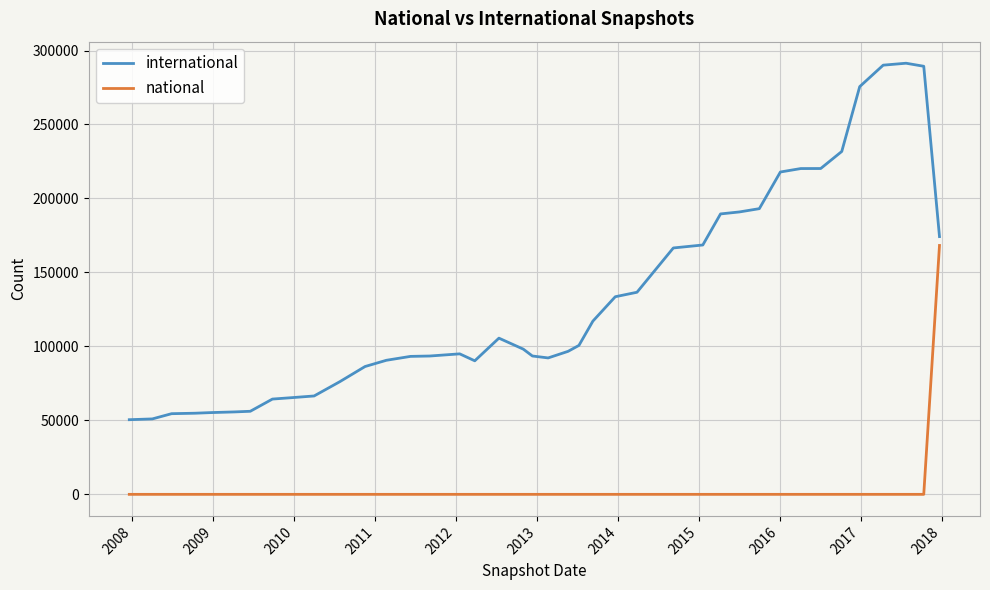

What is the difference between the maximum and minimum values in the international series?

240957